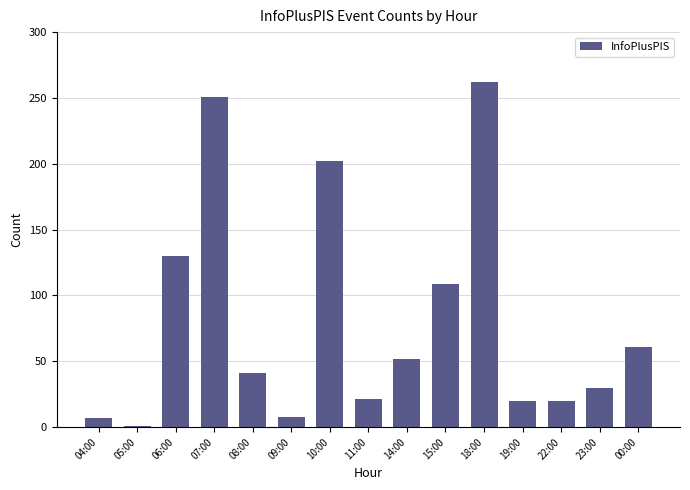

Which category has the highest value across all series?

18:00